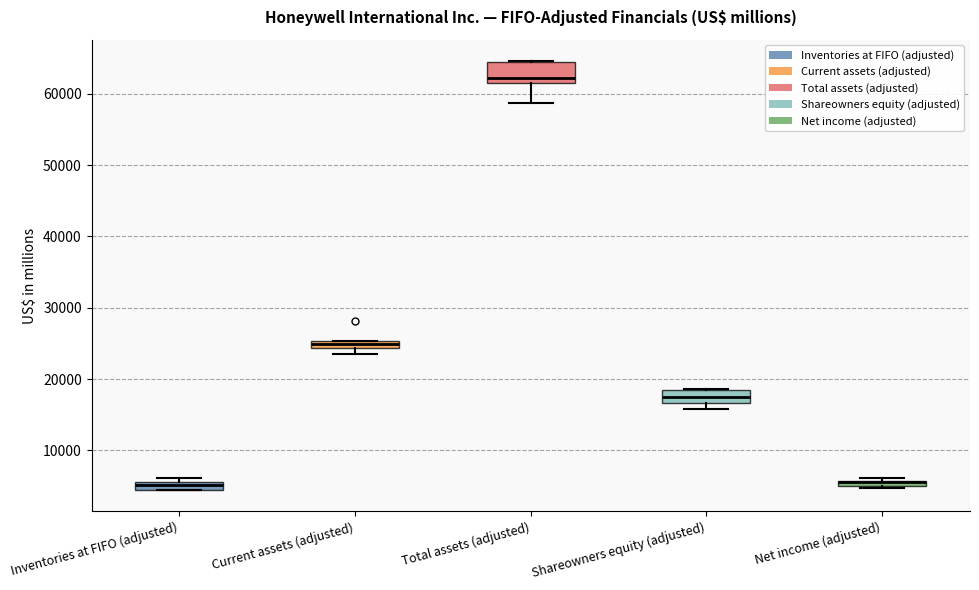

Where is the upper edge of the box for Inventories at FIFO (adjusted) on the y-axis? The values are not printed on the chart, so give them approximately, as read against the axis.

6000